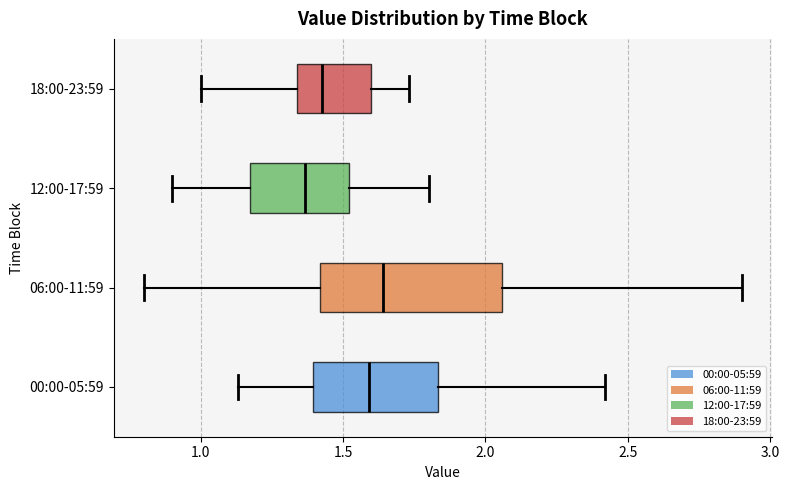

Reading bottom to top, transcribe this box plot: for each box, give where its median line is, the range the box spans, and where its two whiskers end, as read against the x-axis. The values are not printed on the chart, so give them approximately, as read against the axis.

00:00-05:59: median 1.60, box 1.40 to 1.85, whiskers 1.15 to 2.40
06:00-11:59: median 1.65, box 1.40 to 2.05, whiskers 0.80 to 2.90
12:00-17:59: median 1.35, box 1.15 to 1.50, whiskers 0.90 to 1.80
18:00-23:59: median 1.45, box 1.35 to 1.60, whiskers 1.00 to 1.75